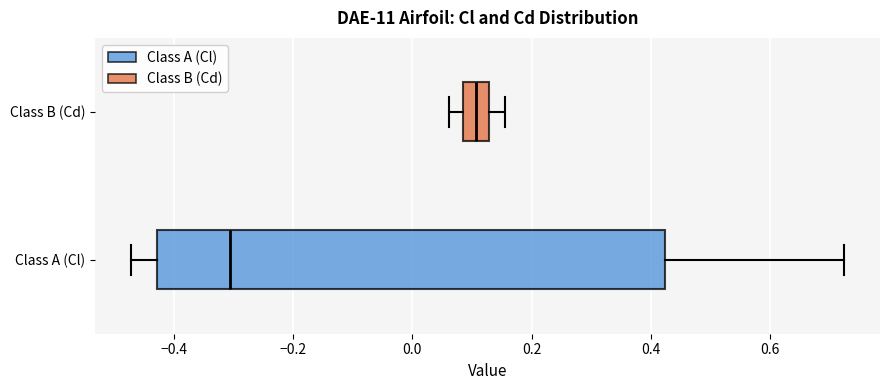

Reading bottom to top, transcribe this box plot: for each box, give where its median line is, the range the box spans, and where its two whiskers end, as read against the x-axis. The values are not printed on the chart, so give them approximately, as read against the axis.

Class A (Cl): median -0.30, box -0.42 to 0.42, whiskers -0.48 to 0.72
Class B (Cd): median 0.10, box 0.08 to 0.12, whiskers 0.06 to 0.16